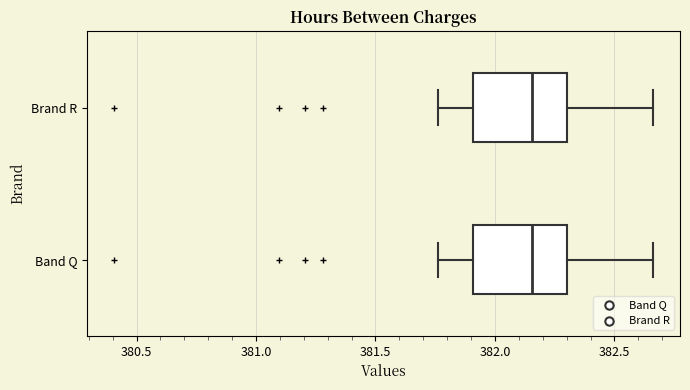

Where does the right whisker of the box for Band Q end on the x-axis? The values are not printed on the chart, so give them approximately, as read against the axis.

382.65